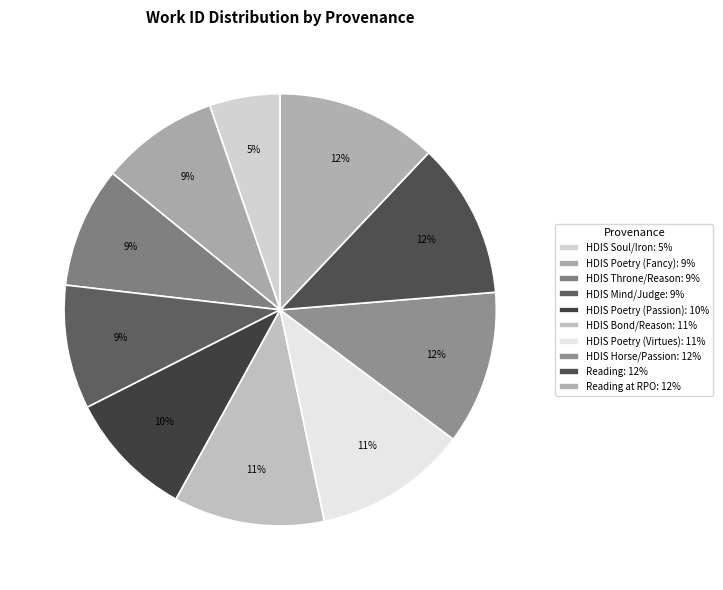

Is there a majority slice in this chart?

No